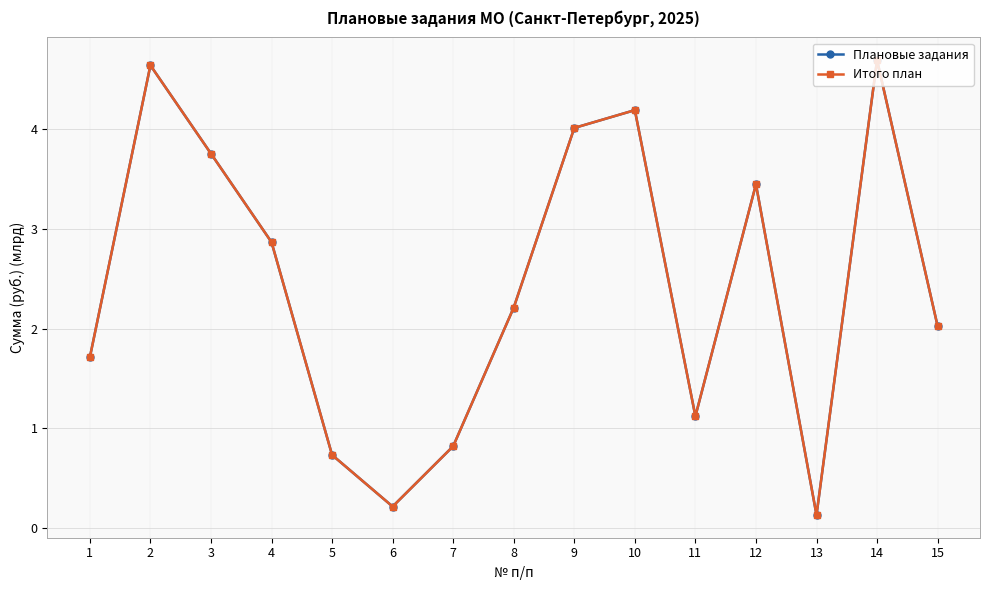

At how many categories does at least one series exceed 2?

9